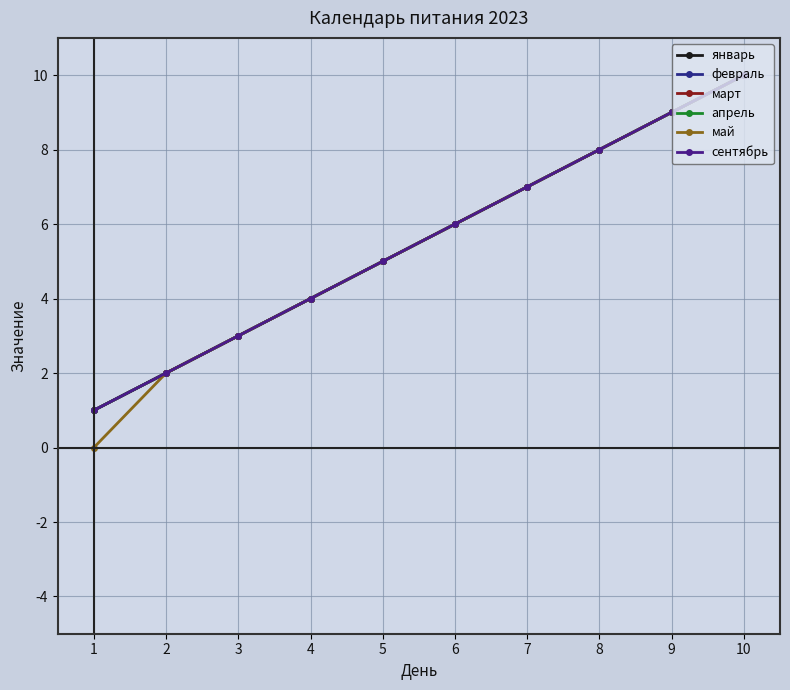

What is the difference between the январь values at 4 and 10?

6